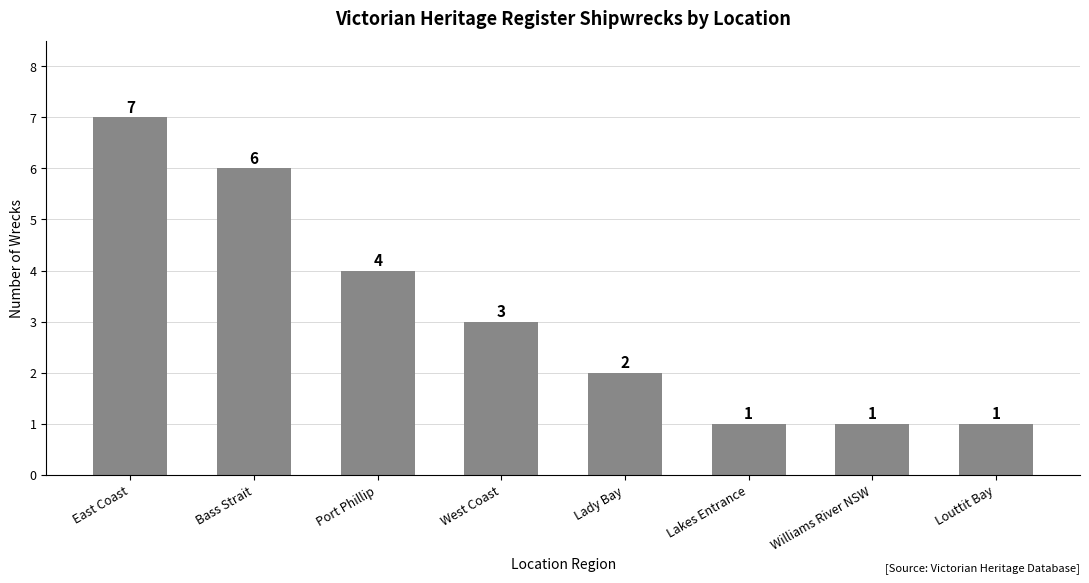

Reading right to left, transcribe all the data shown in this chart.

Louttit Bay=1	Williams River NSW=1	Lakes Entrance=1	Lady Bay=2	West Coast=3	Port Phillip=4	Bass Strait=6	East Coast=7